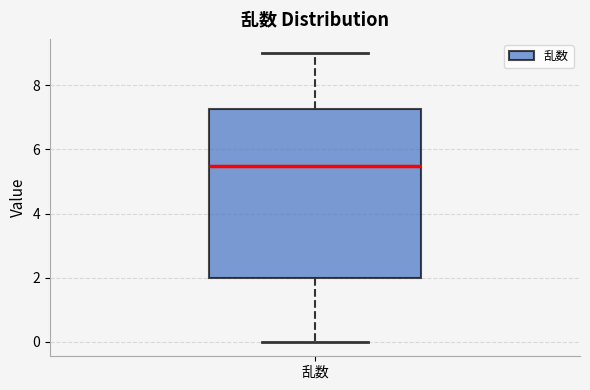

Read this box plot against the y-axis: the position of the median line, the range covered by the box, and the ends of both whiskers. The values are not printed on the chart, so give them approximately, as read against the axis.

median 5.6, box 2.0 to 7.2, whiskers 0.0 to 9.0